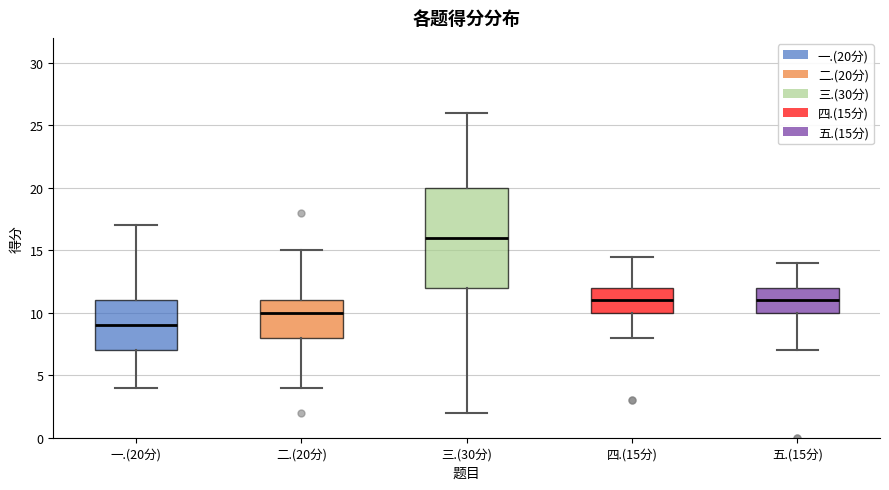

Reading left to right, read every box against the y-axis: the position of its median line, the range the box covers, and the ends of its whiskers. The values are not printed on the chart, so give them approximately, as read against the axis.

一.(20分): median 9.0, box 7.0 to 11.0, whiskers 4.0 to 17.0
二.(20分): median 10.0, box 8.0 to 11.0, whiskers 4.0 to 15.0
三.(30分): median 16.0, box 12.0 to 20.0, whiskers 2.0 to 26.0
四.(15分): median 11.0, box 10.0 to 12.0, whiskers 8.0 to 14.5
五.(15分): median 11.0, box 10.0 to 12.0, whiskers 7.0 to 14.0